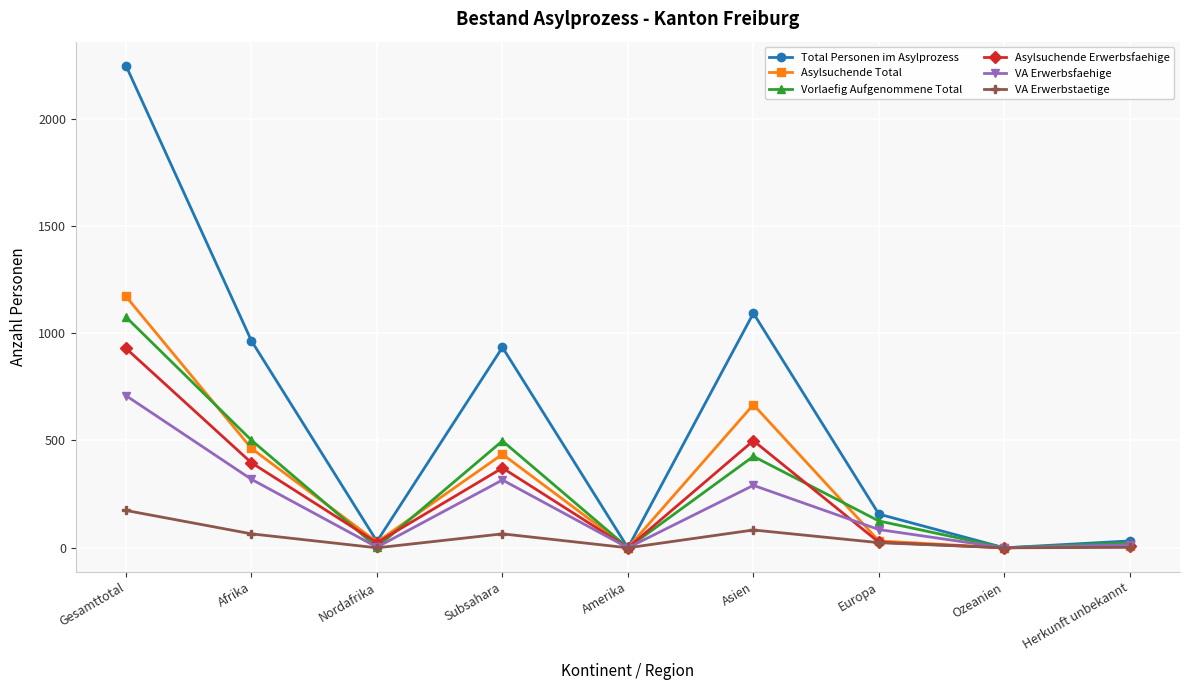

Which series has the largest range (max minus min)?

Total Personen im Asylprozess